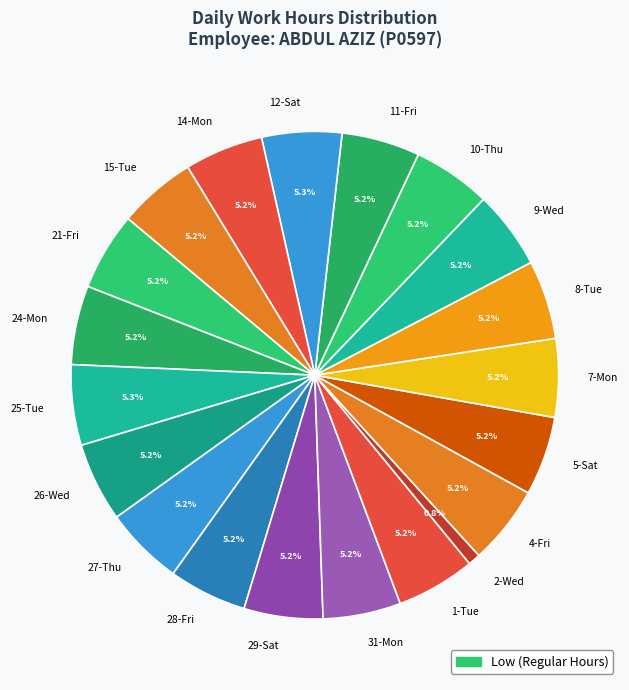

What is the ratio of the value at 29-Sat to the value at 15-Tue?

1.0